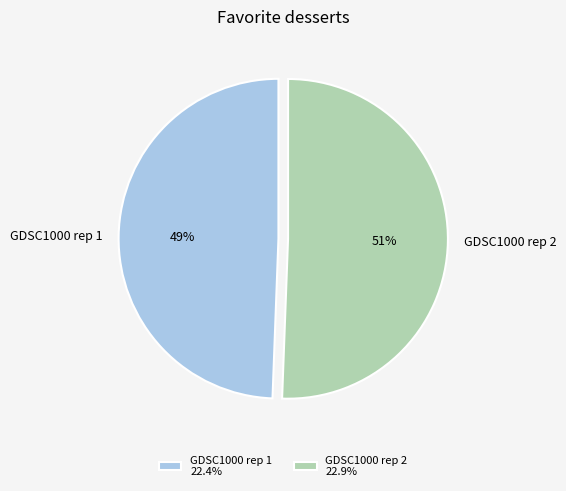

What is the majority slice?

GDSC1000 rep 2